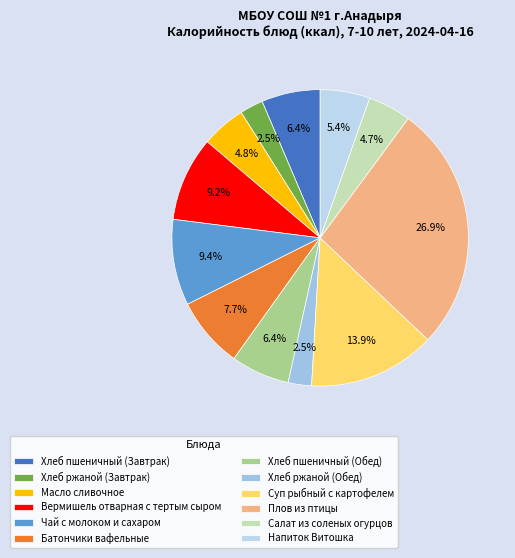

Is Масло сливочное the majority of the pie?

No